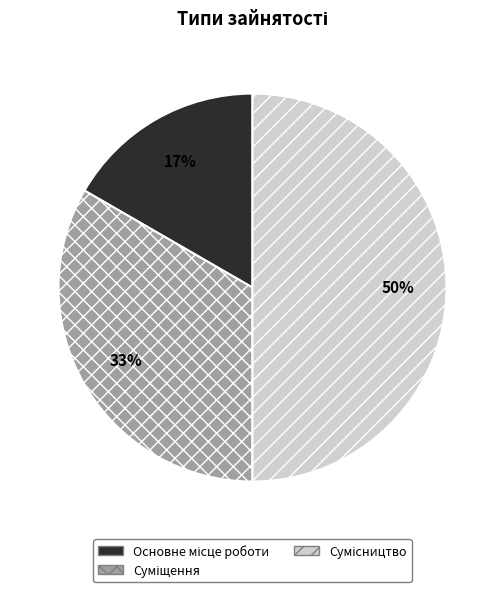

To the nearest percent, what is the difference between the largest and smallest slice percentages?

33%